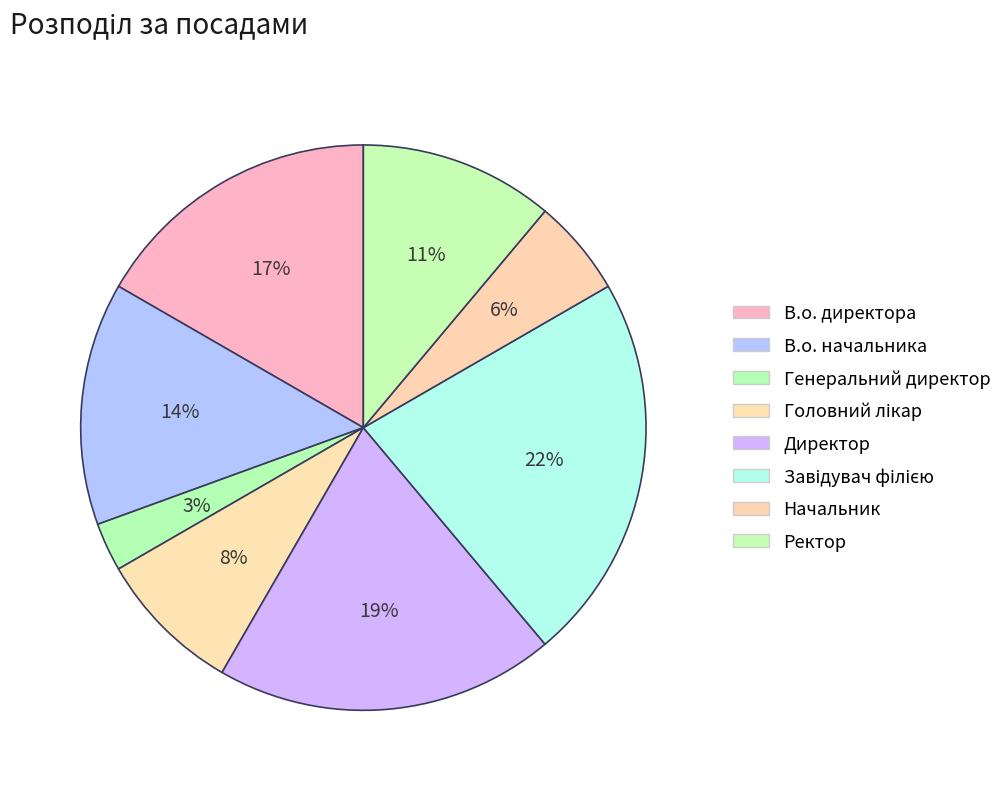

How many segments does this pie chart have?

8